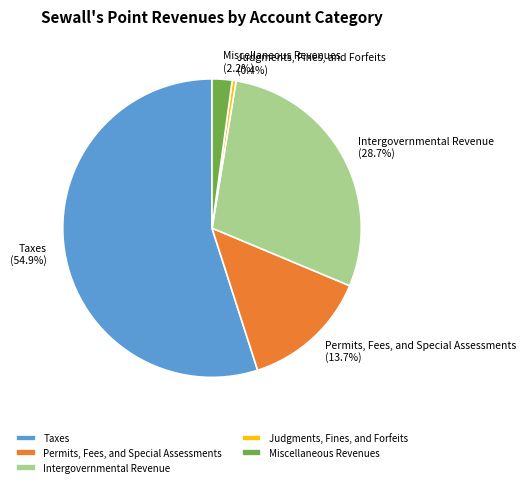

Is there any slice that represents more than half of the pie?

Yes